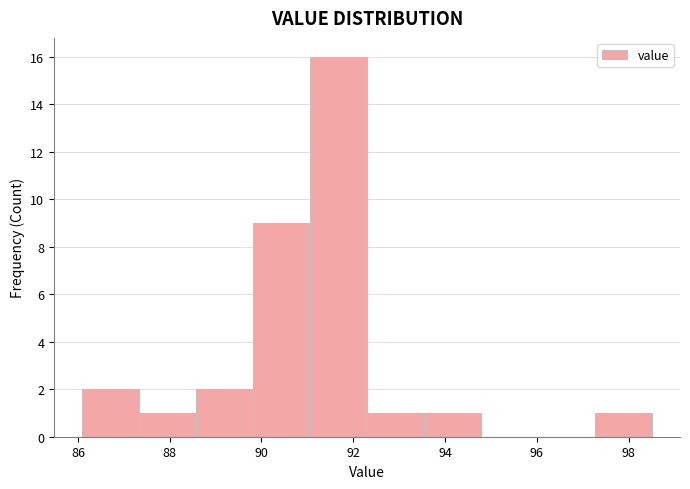

How tall is the bar that spans 92.30 to 93.54 on the x-axis? Neither the bar edges nor the heights are printed on the chart, so give them approximately, as read against the axes.

1